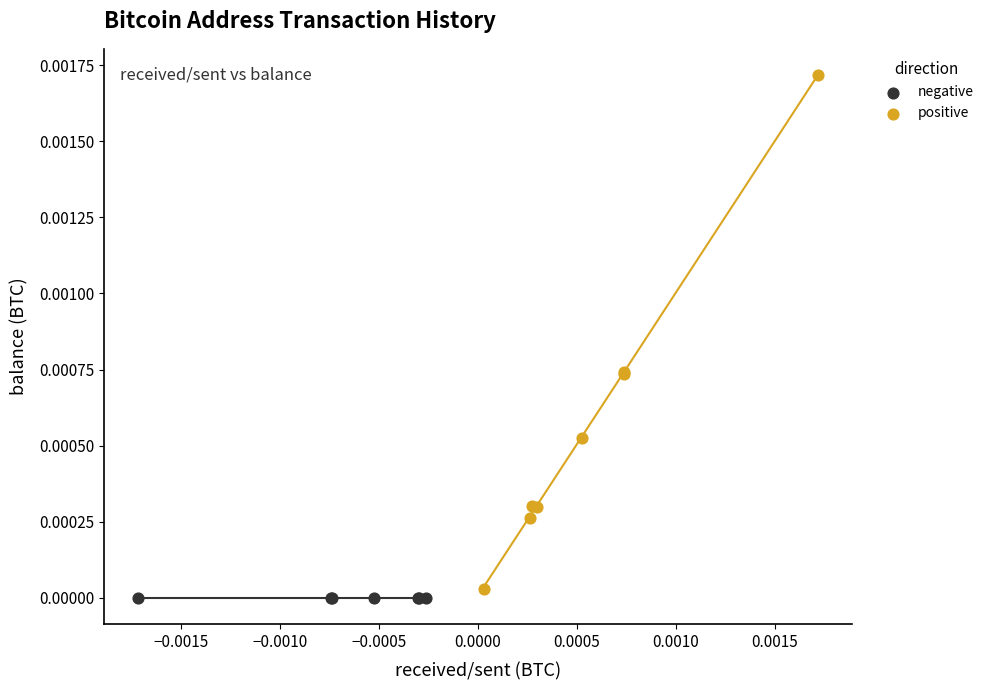

Which series reaches the minimum Y coordinate?

negative